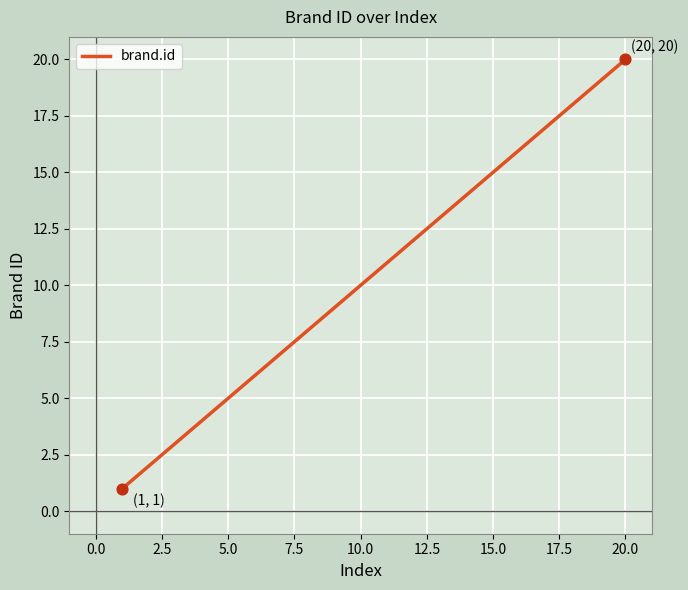

What is the greatest value displayed?

20